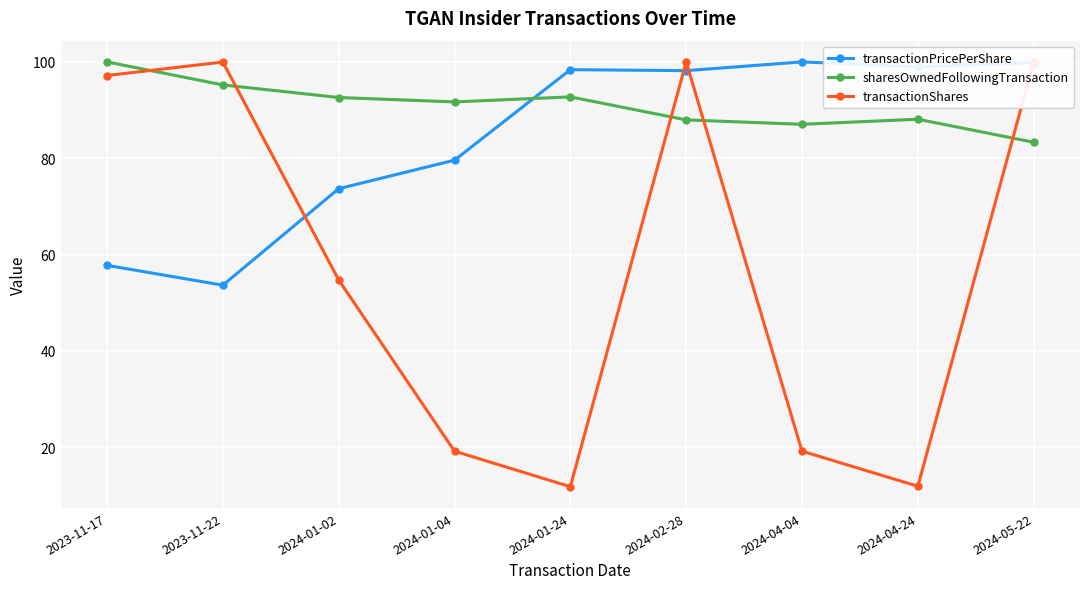

What position from the left is 2023-11-17?

1